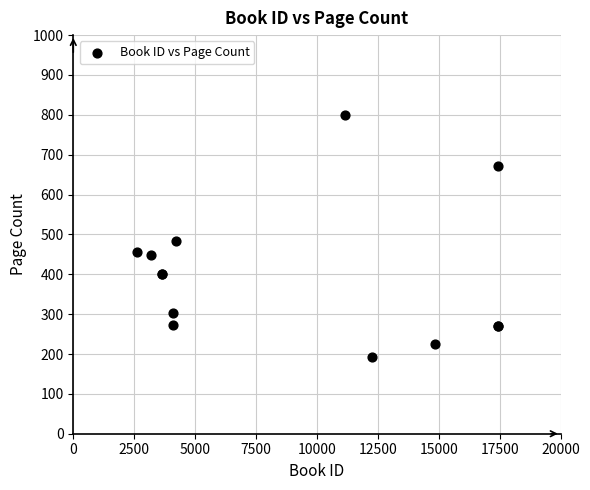

What Y value in the scatter plot is closest to 496?

484